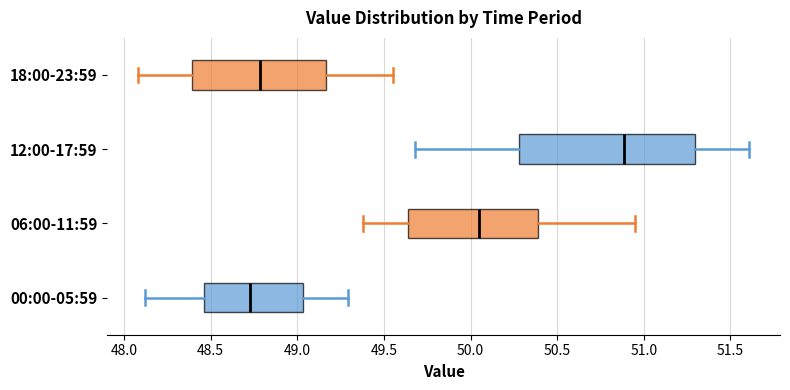

Reading bottom to top, read every box against the x-axis: the position of its median line, the range the box covers, and the ends of its whiskers. The values are not printed on the chart, so give them approximately, as read against the axis.

00:00-05:59: median 48.75, box 48.45 to 49.05, whiskers 48.10 to 49.30
06:00-11:59: median 50.05, box 49.65 to 50.40, whiskers 49.40 to 50.95
12:00-17:59: median 50.90, box 50.30 to 51.30, whiskers 49.70 to 51.60
18:00-23:59: median 48.80, box 48.40 to 49.15, whiskers 48.10 to 49.55